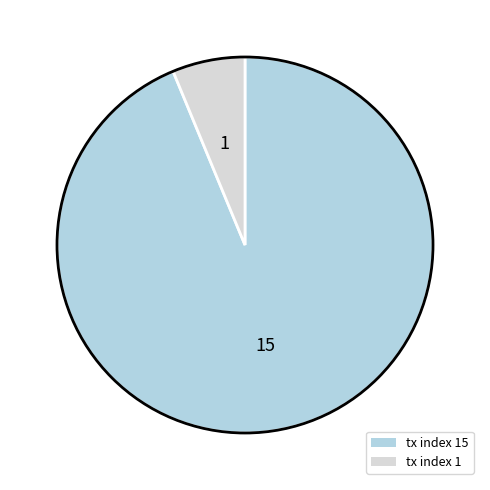

What is the majority slice?

tx index 15